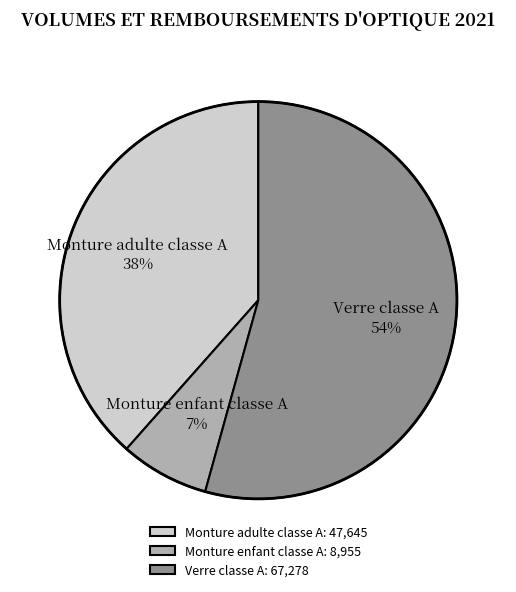

To the nearest percent, what is the difference between the largest and smallest slice percentages?

47%